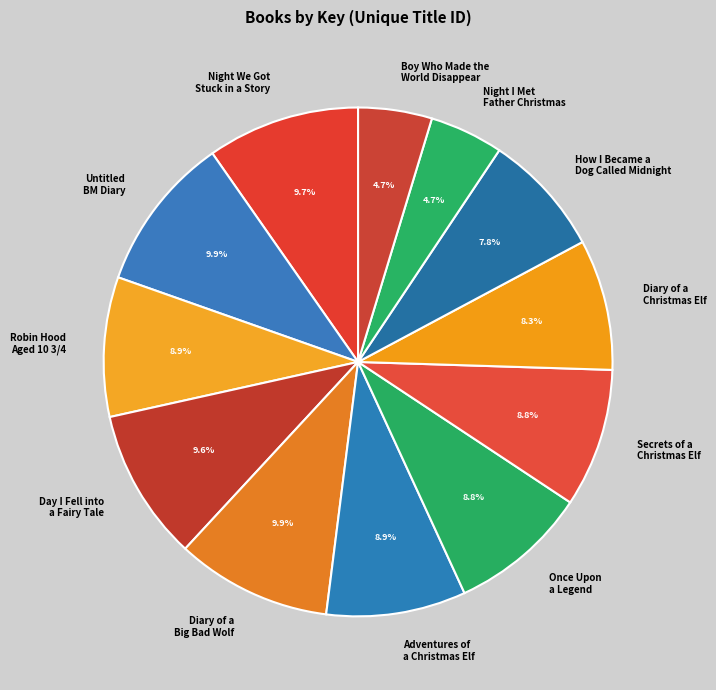

Does Boy Who Made the World Disappear account for over 50% of the chart?

No